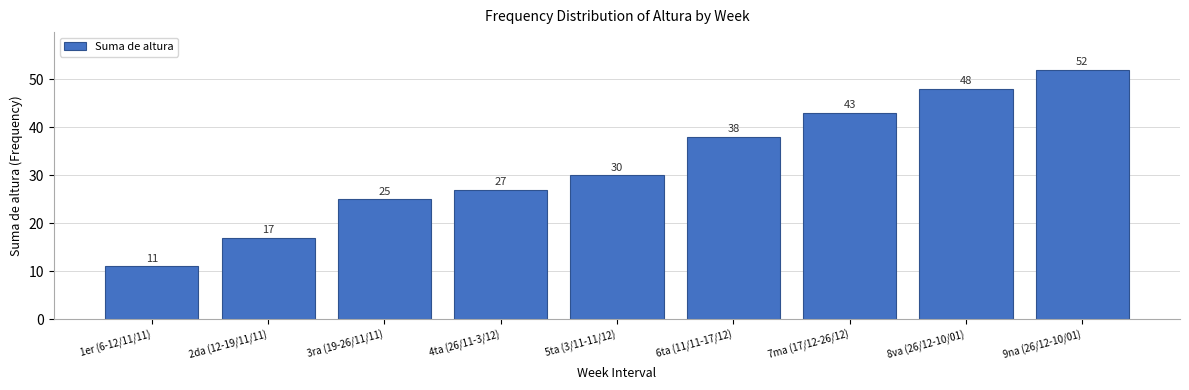

Reading right to left, extract all data points from this chart.

9na (26/12-10/01)=52	8va (26/12-10/01)=48	7ma (17/12-26/12)=43	6ta (11/11-17/12)=38	5ta (3/11-11/12)=30	4ta (26/11-3/12)=27	3ra (19-26/11/11)=25	2da (12-19/11/11)=17	1er (6-12/11/11)=11